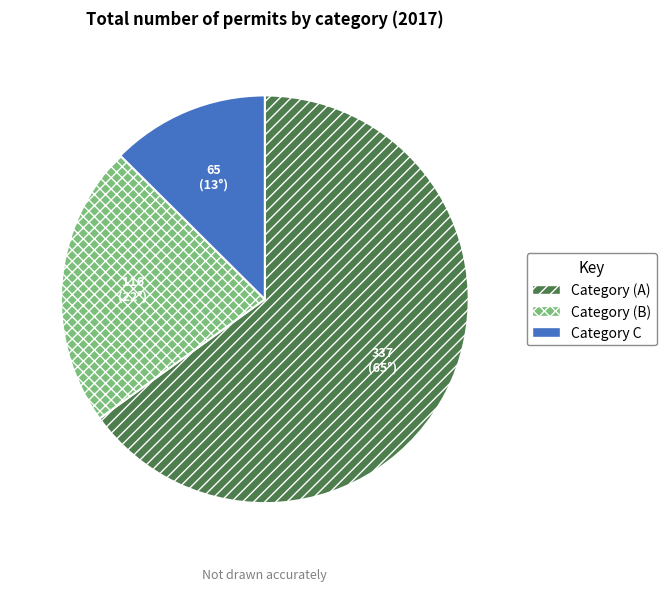

Count the number of slices in the pie.

3